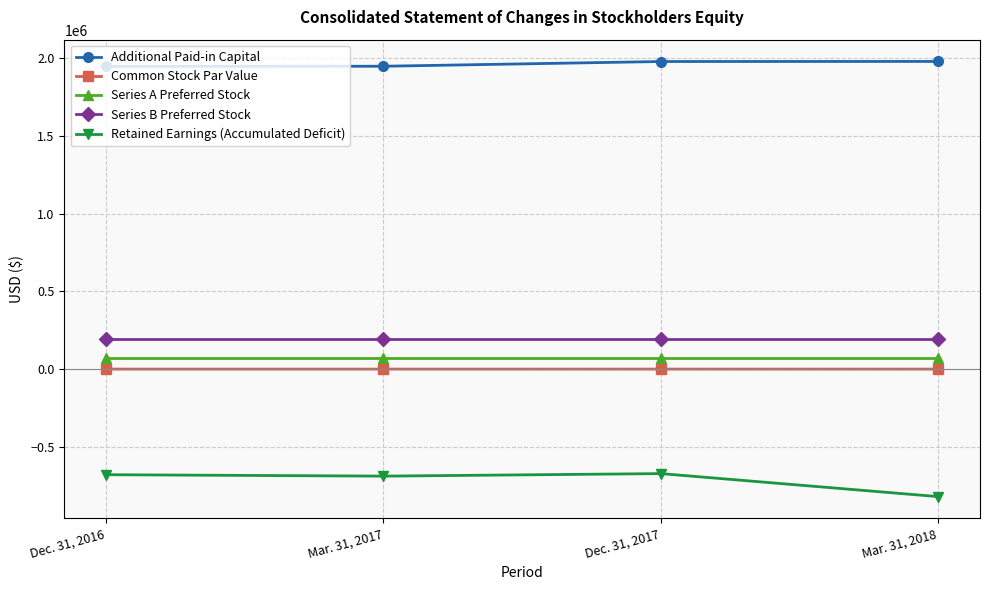

Is the value of Retained Earnings (Accumulated Deficit) at Dec. 31, 2016 greater than the value of Series A Preferred Stock at Dec. 31, 2017?

No